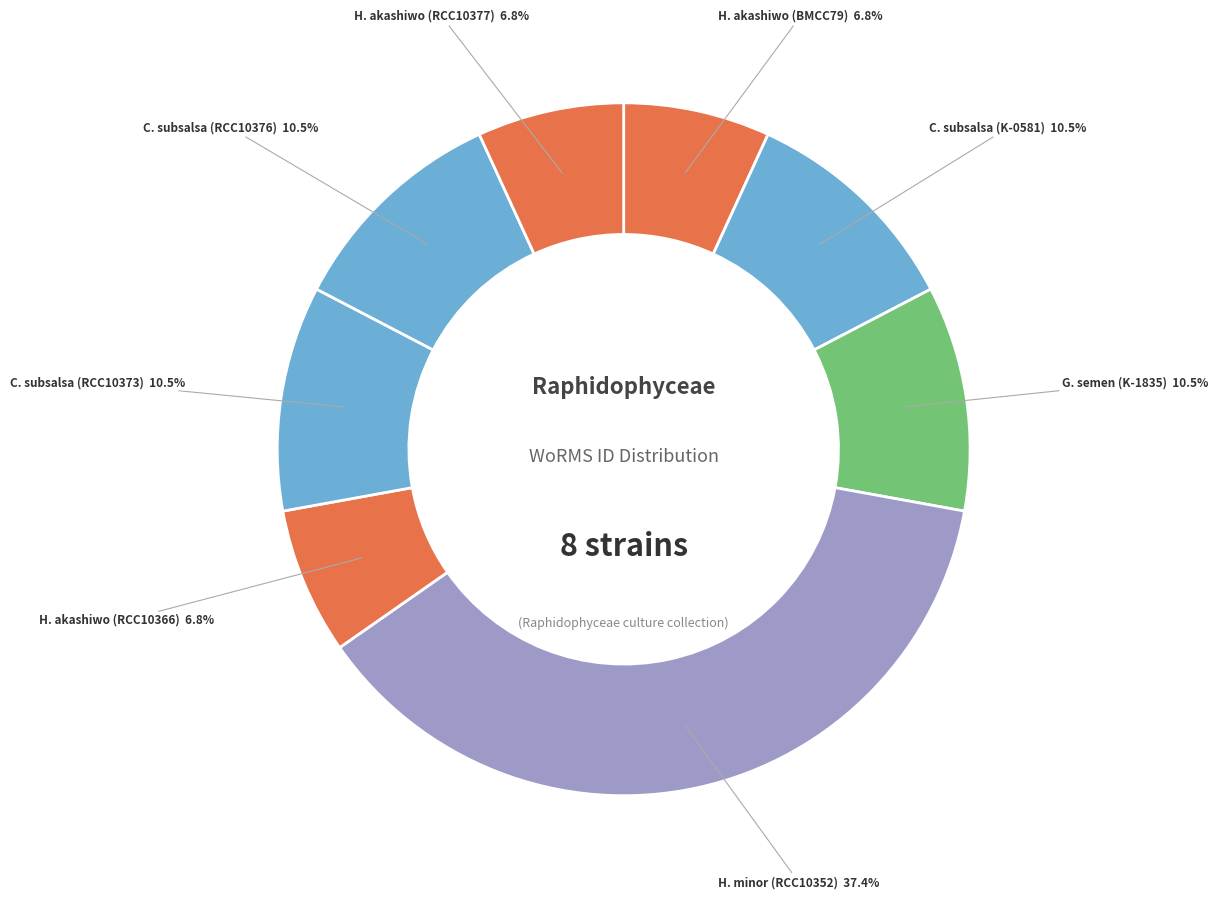

To the nearest percent, what is the difference between the largest and smallest slice percentages?

31%